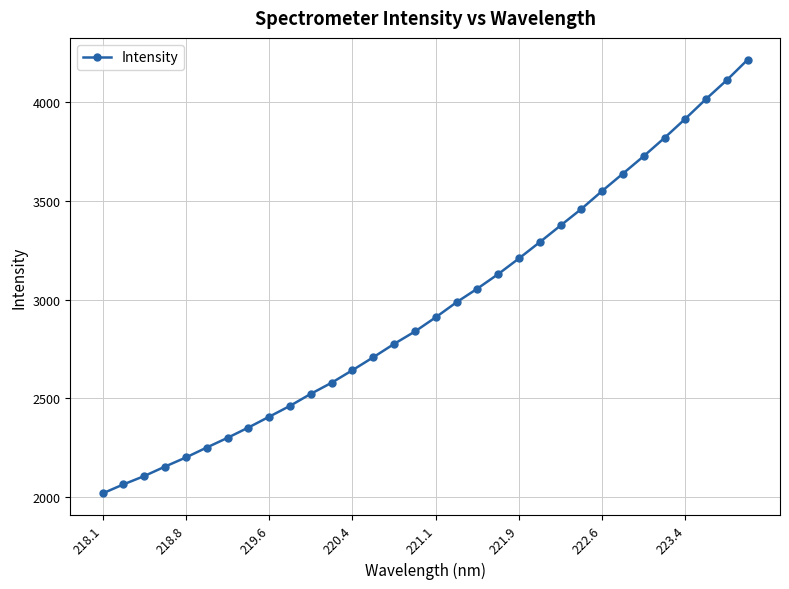

What is the greatest value displayed?

4217.3